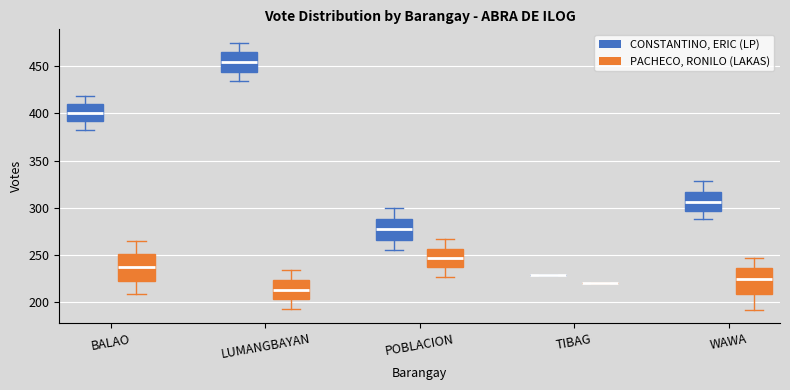

Reading left to right, read every box against the y-axis: the position of its median line, the range the box covers, and the ends of its whiskers. The values are not printed on the chart, so give them approximately, as read against the axis.

BALAO (CONSTANTINO, ERIC (LP)): median 400, box 390 to 410, whiskers 385 to 420
BALAO (PACHECO, RONILO (LAKAS)): median 235, box 225 to 250, whiskers 210 to 265
LUMANGBAYAN (CONSTANTINO, ERIC (LP)): median 455, box 445 to 465, whiskers 435 to 475
LUMANGBAYAN (PACHECO, RONILO (LAKAS)): median 215, box 205 to 225, whiskers 195 to 235
POBLACION (CONSTANTINO, ERIC (LP)): median 280, box 265 to 290, whiskers 255 to 300
POBLACION (PACHECO, RONILO (LAKAS)): median 245, box 235 to 255, whiskers 225 to 265
TIBAG (CONSTANTINO, ERIC (LP)): box collapsed to a line at 230, whiskers 230 to 230
TIBAG (PACHECO, RONILO (LAKAS)): box collapsed to a line at 220, whiskers 220 to 220
WAWA (CONSTANTINO, ERIC (LP)): median 305, box 295 to 315, whiskers 290 to 330
WAWA (PACHECO, RONILO (LAKAS)): median 225, box 210 to 235, whiskers 190 to 245